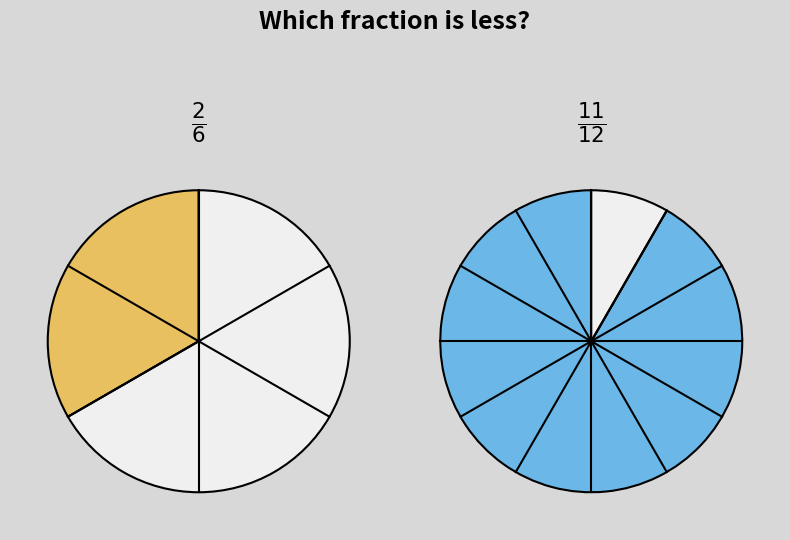

True or false: 4 accounts for 11% of the total.

False